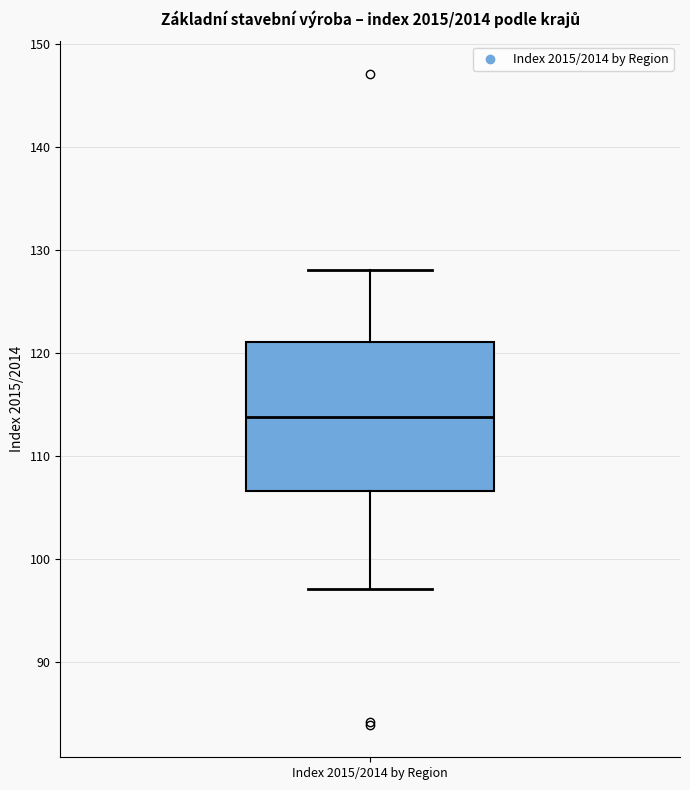

Read this box plot against the y-axis: the position of the median line, the range covered by the box, and the ends of both whiskers. The values are not printed on the chart, so give them approximately, as read against the axis.

median 114, box 107 to 121, whiskers 97 to 128